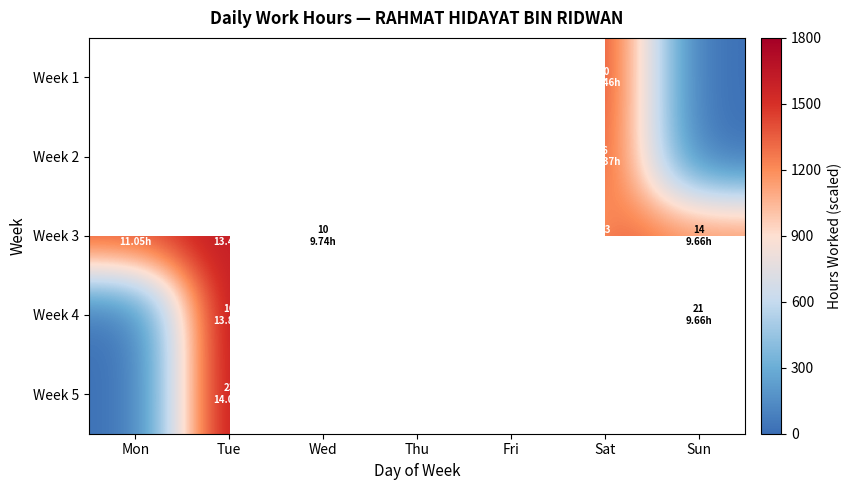

The Week 3 series shows 2985.3 at Tue. True or false?

False